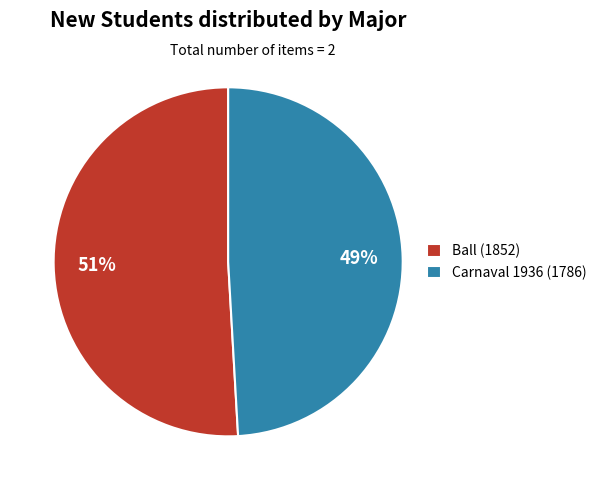

What percentage is the Ball (1852) slice, to the nearest percent?

51%